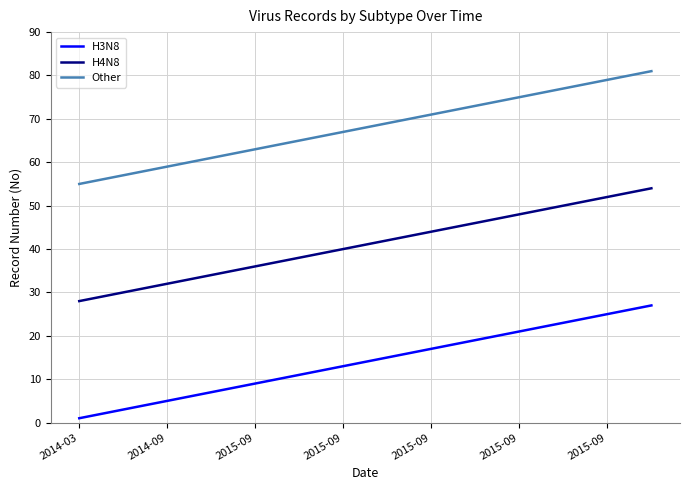

What is the greatest value displayed?

81